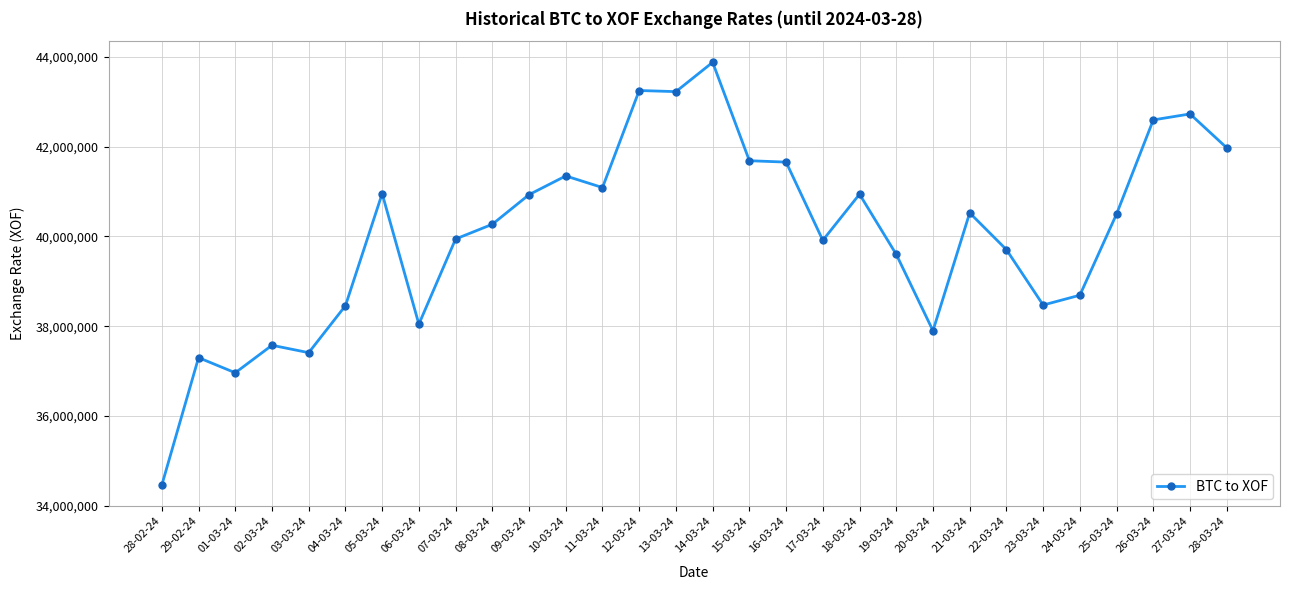

What position from the left is 07-03-24?

9